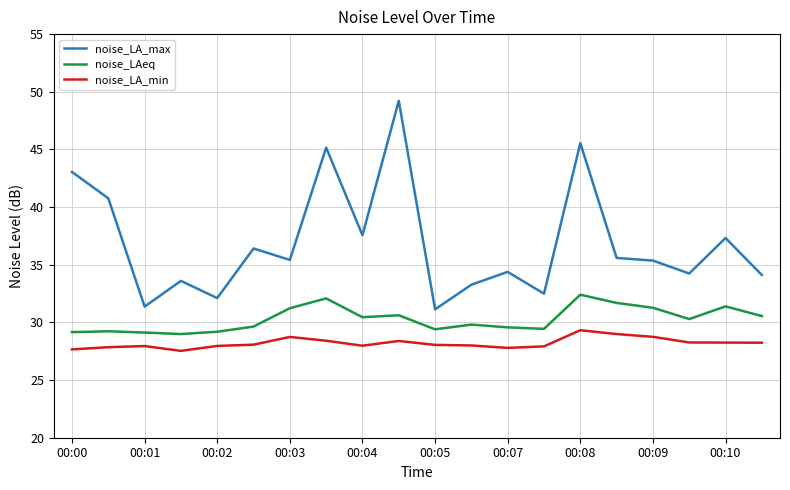

Which series has the largest range (max minus min)?

noise_LA_max